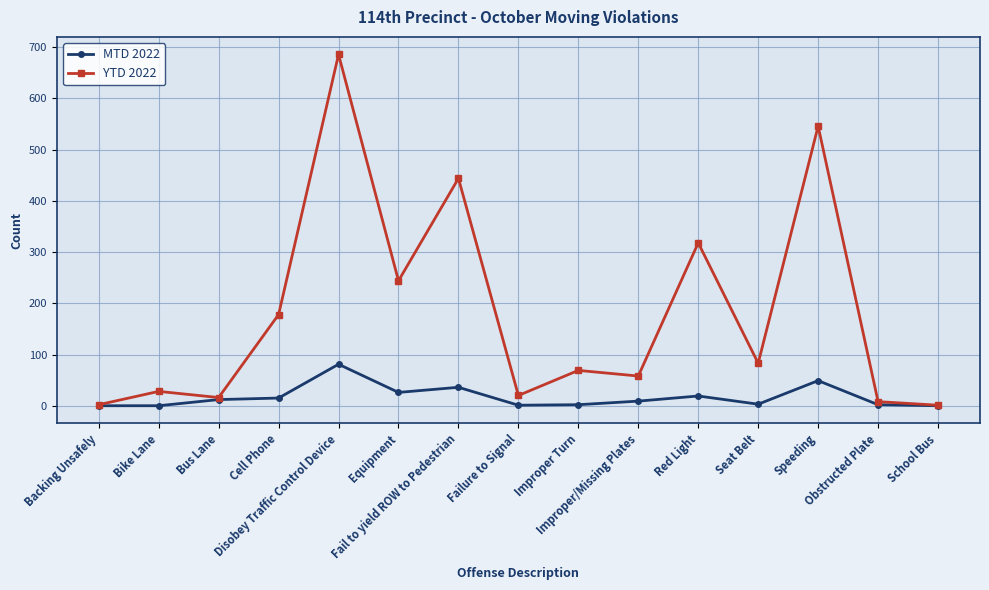

What is the label of the 10th point from the left?

Improper/Missing Plates